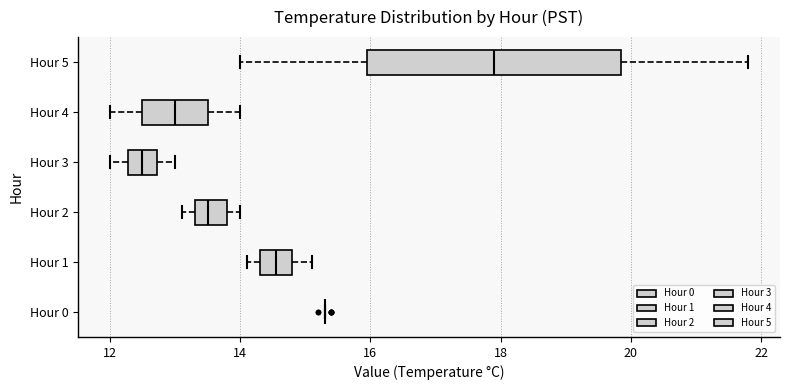

Reading bottom to top, transcribe this box plot: for each box, give where its median line is, the range the box spans, and where its two whiskers end, as read against the x-axis. The values are not printed on the chart, so give them approximately, as read against the axis.

Hour 0: box collapsed to a line at 15.4, whiskers 15.4 to 15.4
Hour 1: median 14.6, box 14.4 to 14.8, whiskers 14.2 to 15.2
Hour 2: median 13.6, box 13.4 to 13.8, whiskers 13.2 to 14.0
Hour 3: median 12.6, box 12.2 to 12.8, whiskers 12.0 to 13.0
Hour 4: median 13.0, box 12.6 to 13.6, whiskers 12.0 to 14.0
Hour 5: median 18.0, box 16.0 to 19.8, whiskers 14.0 to 21.8